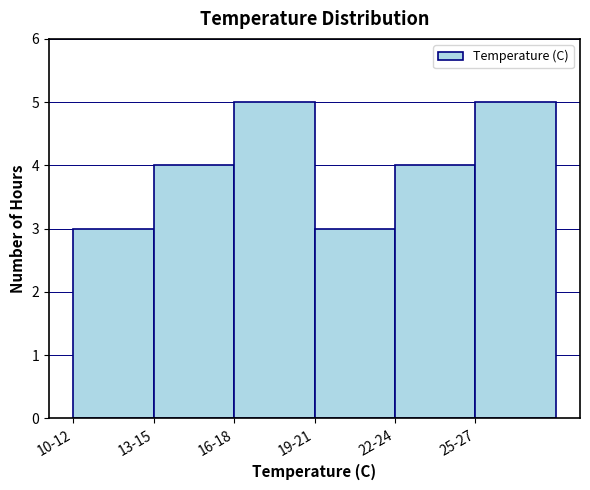

Reading right to left, transcribe all the data shown in this chart.

5	4	3	5	4	3